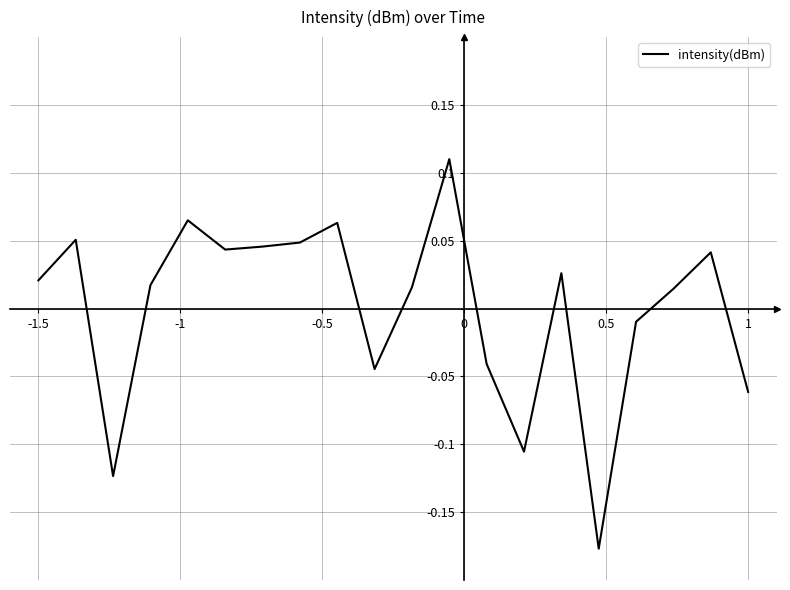

What is the difference between the maximum and minimum values?

0.3